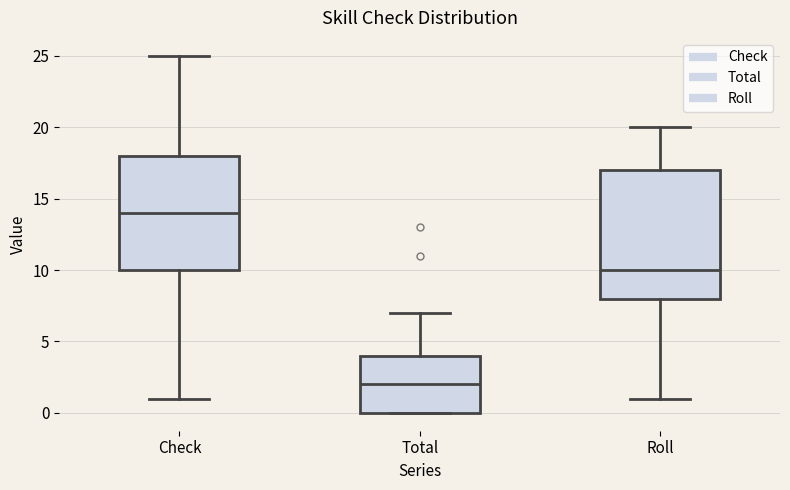

Where is the lower edge of the box for Roll on the y-axis? The values are not printed on the chart, so give them approximately, as read against the axis.

8